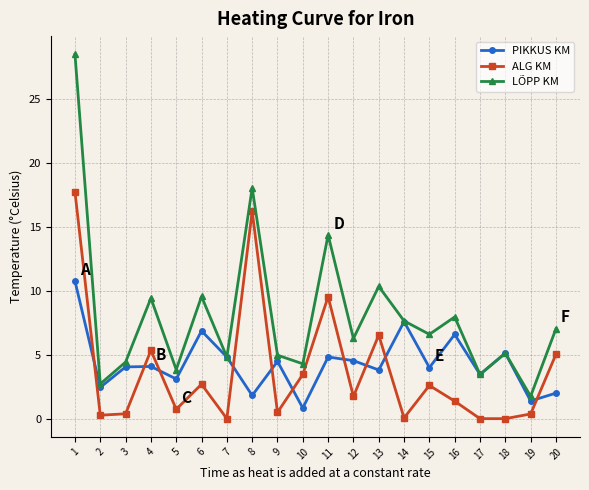

The value of PIKKUS KM at 17 is 3.5. True or false?

True